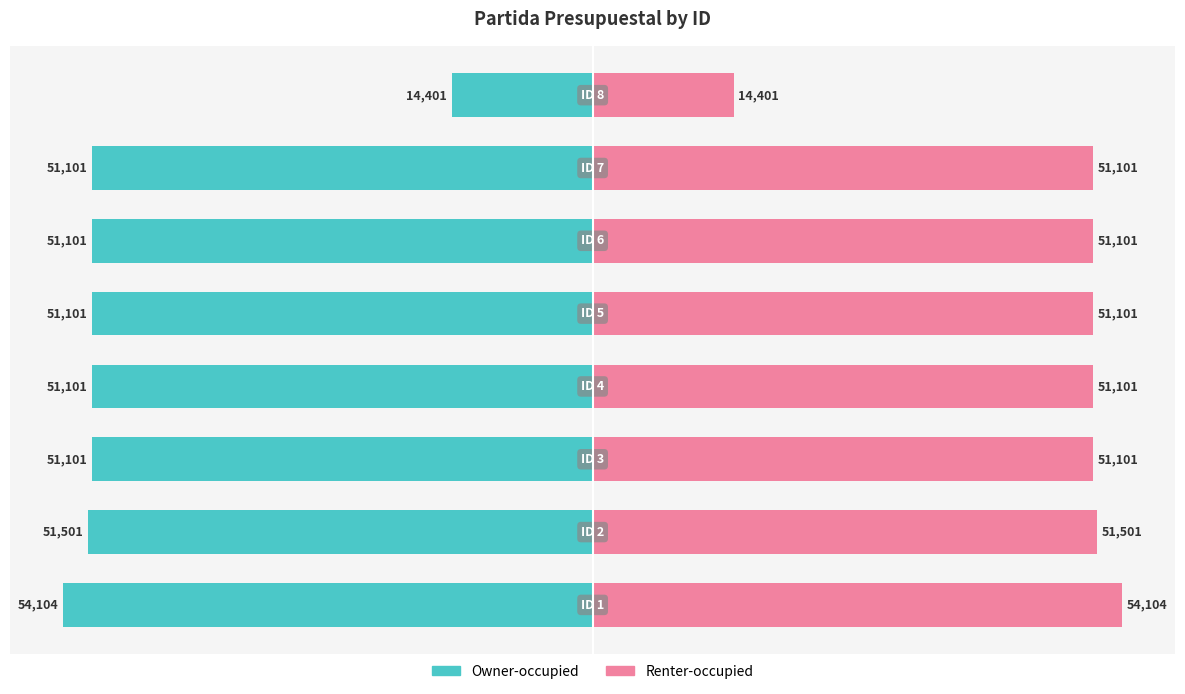

True or false: Owner-occupied has a value of -85435 at −20000.

False